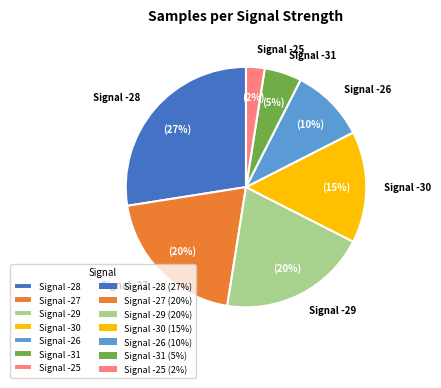

Which slice is the smallest?

Signal -25